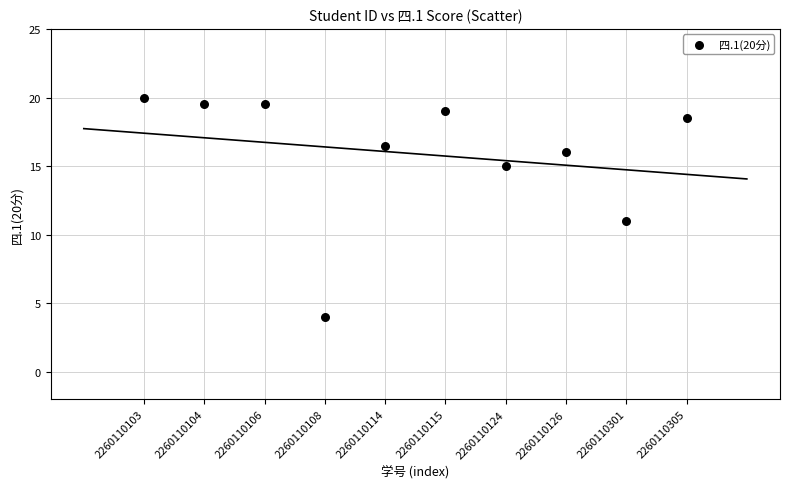

What is the range of Y values (max minus min)?

16.0